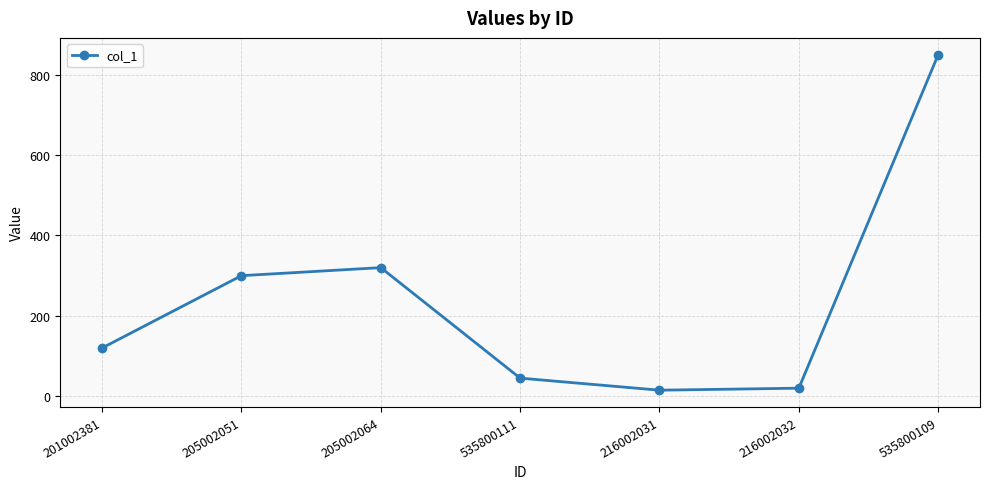

What is the difference between the maximum and minimum values?

835